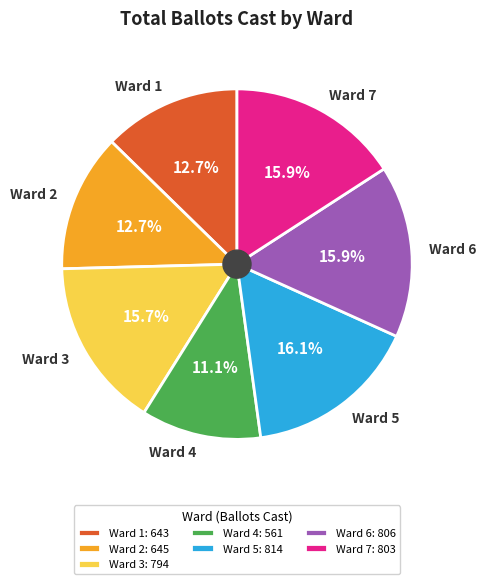

How many segments does this pie chart have?

7